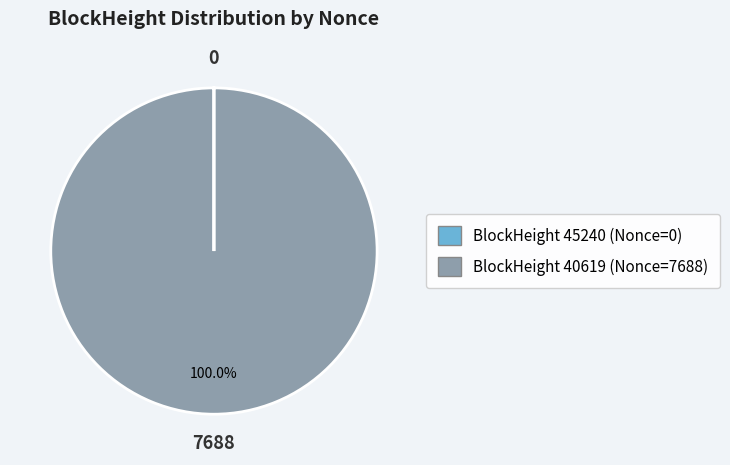

What is the largest slice in the pie chart?

BlockHeight 40619 (Nonce=7688)